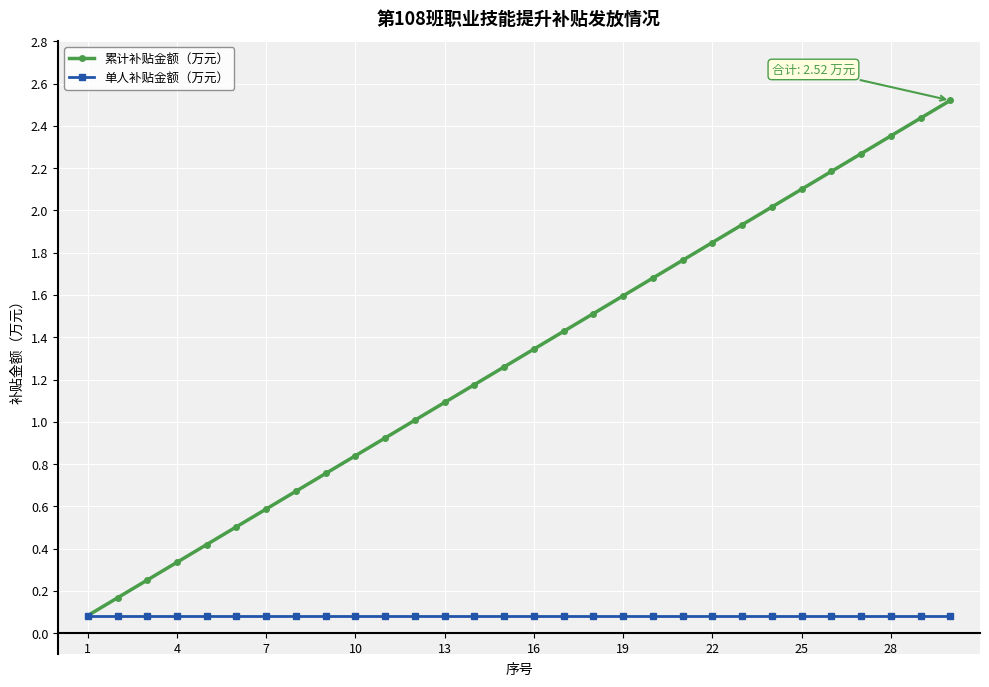

Which series has the widest spread of values?

累计补贴金额（万元）